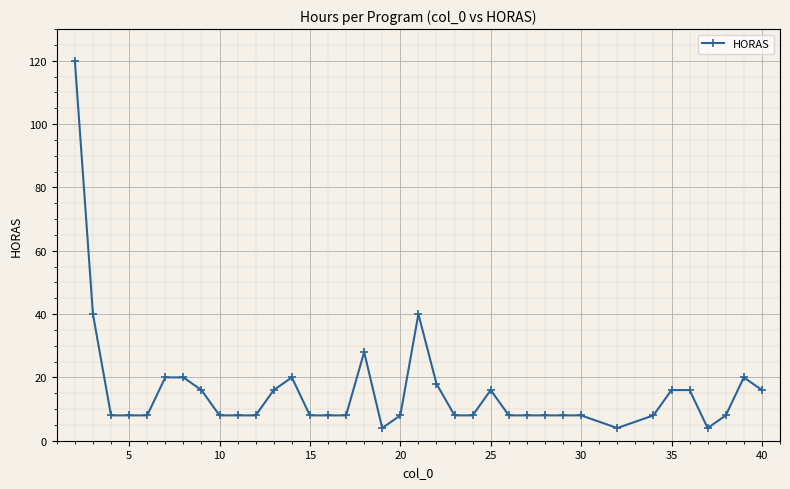

What is the value of the 1st point from the left?

120